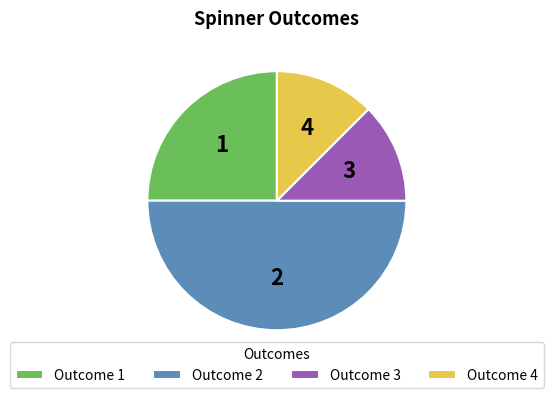

True or false: 1 accounts for 38% of the total.

False